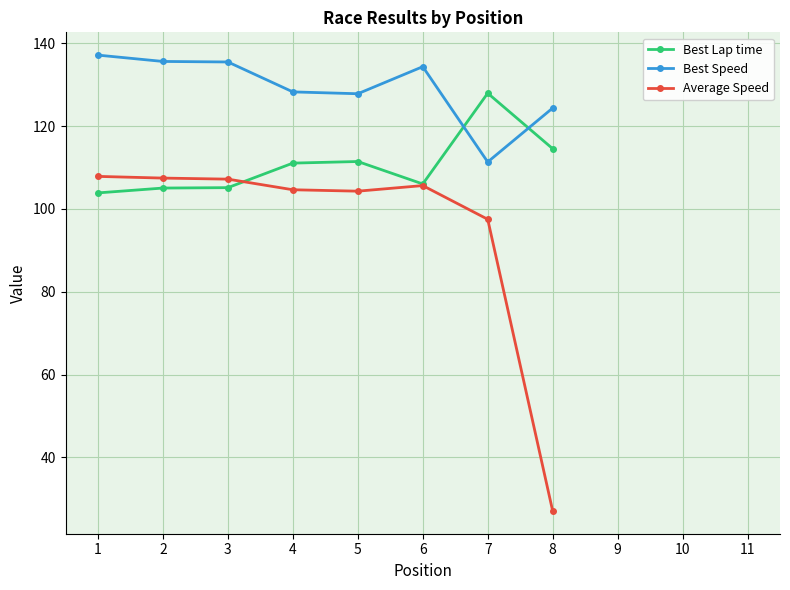

Which series has the largest range (max minus min)?

Average Speed